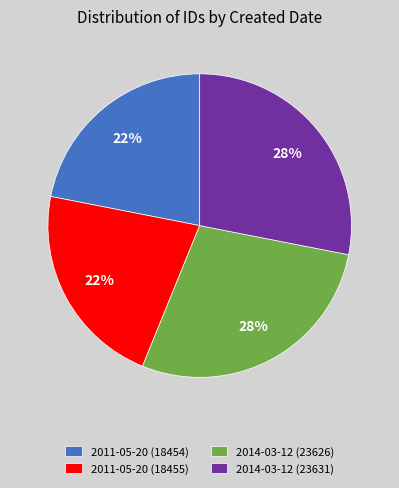

Count the number of slices in the pie.

4